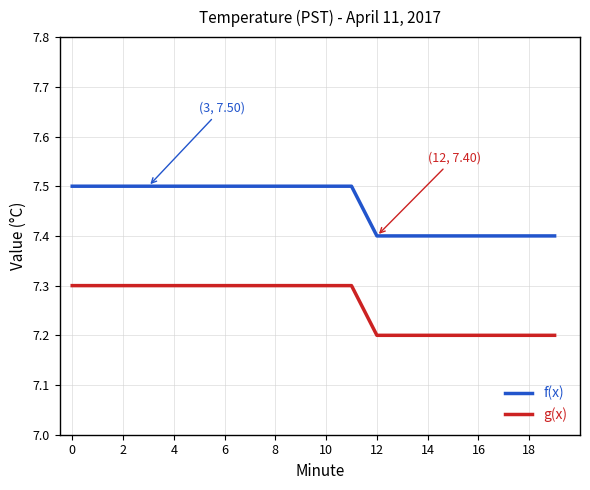

True or false: f(x) and g(x) intersect in this chart.

False